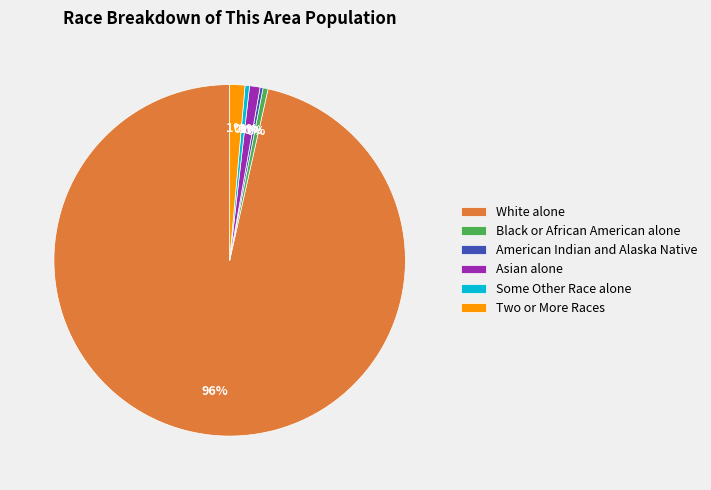

The White alone slice represents 96% of the pie. True or false?

True